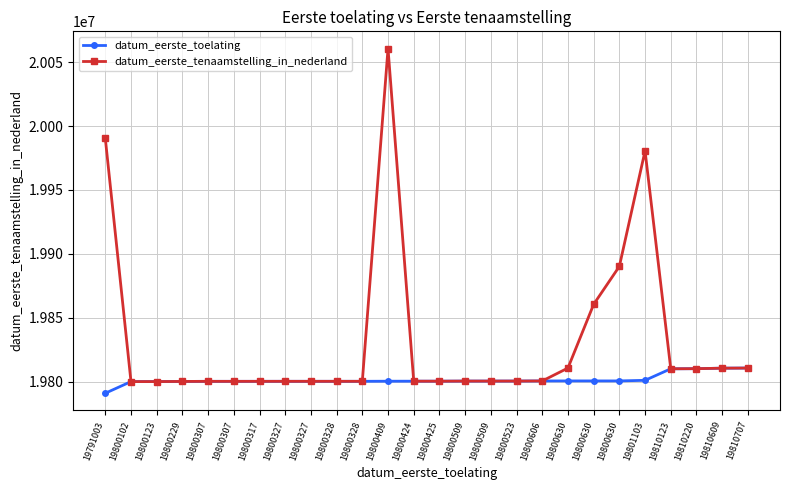

The datum_eerste_tenaamstelling_in_nederland series shows 26269886 at 19800307. True or false?

False